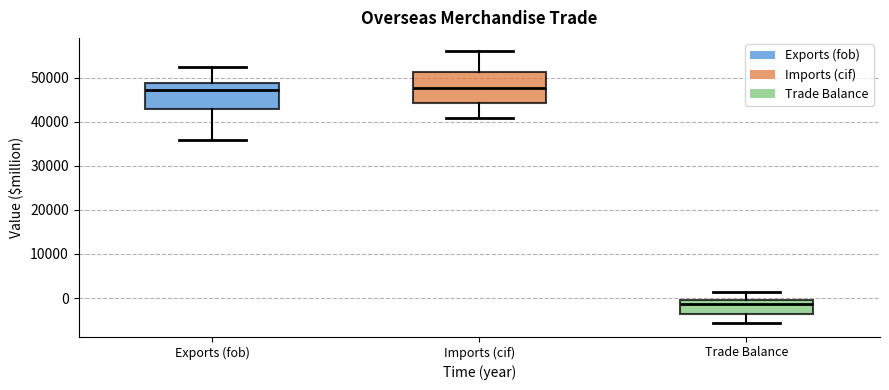

Where does the median line of the box for Imports (cif) sit on the y-axis? The values are not printed on the chart, so give them approximately, as read against the axis.

48000